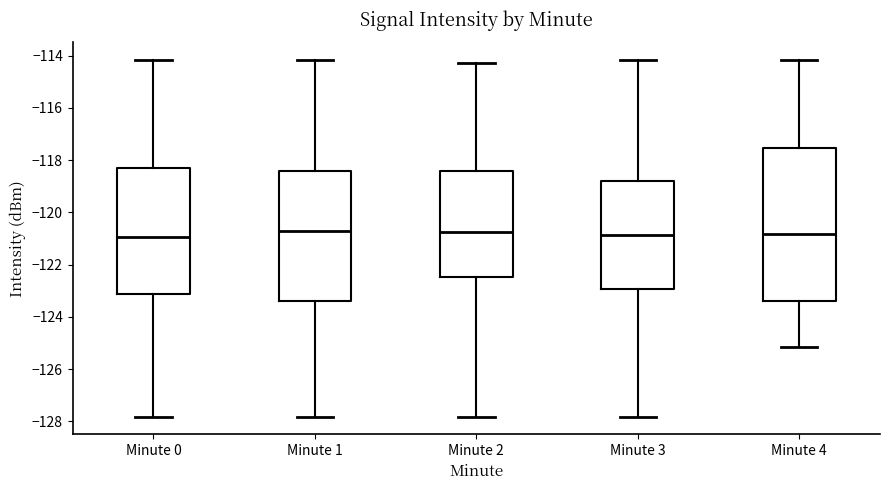

Reading left to right, read every box against the y-axis: the position of its median line, the range the box covers, and the ends of its whiskers. The values are not printed on the chart, so give them approximately, as read against the axis.

Minute 0: median -121.0, box -123.2 to -118.2, whiskers -127.8 to -114.2
Minute 1: median -120.8, box -123.4 to -118.4, whiskers -127.8 to -114.2
Minute 2: median -120.8, box -122.4 to -118.4, whiskers -127.8 to -114.2
Minute 3: median -120.8, box -123.0 to -118.8, whiskers -127.8 to -114.2
Minute 4: median -120.8, box -123.4 to -117.6, whiskers -125.2 to -114.2